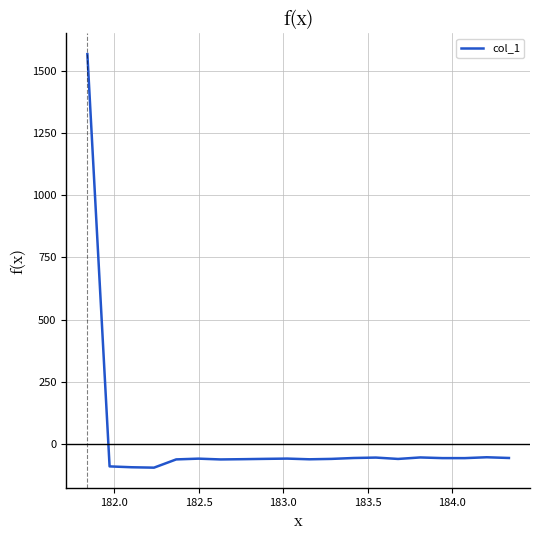

What is the greatest value displayed?

1566.2